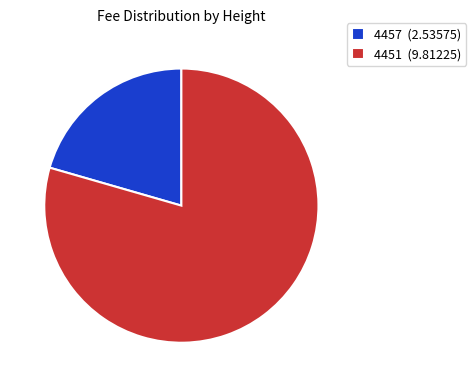

Does 4451 (9.81225) represent more than half of the total?

Yes